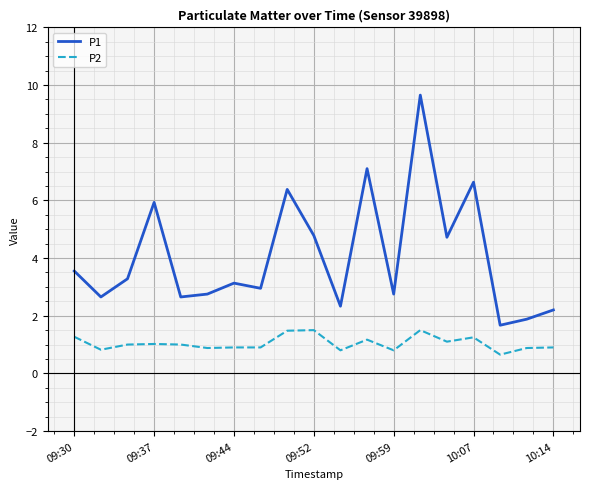

Rank the series by their maximum value, from highest to lowest.

P1, P2